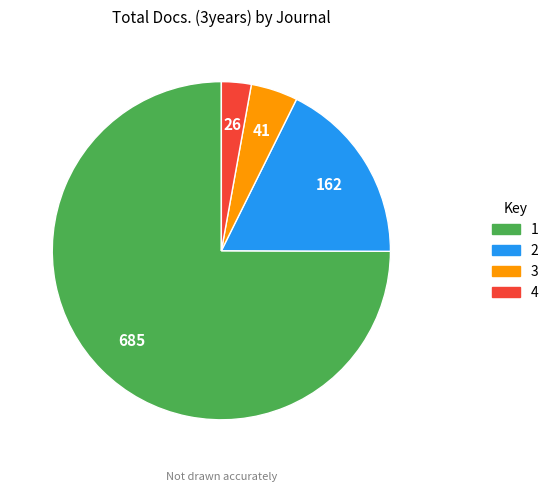

Is there a majority slice in this chart?

Yes